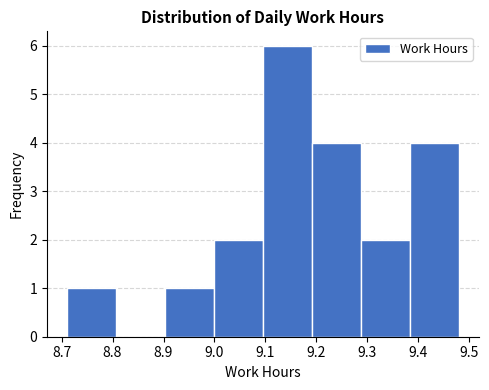

Over which range of the x-axis is the bar tallest?

9.10 to 9.19